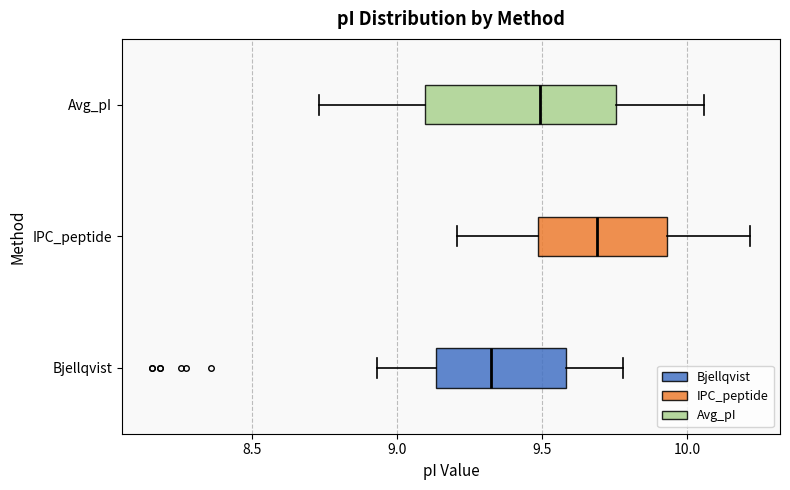

Comparing the boxes themselves (not the whiskers), which one is the widest?

Avg_pI